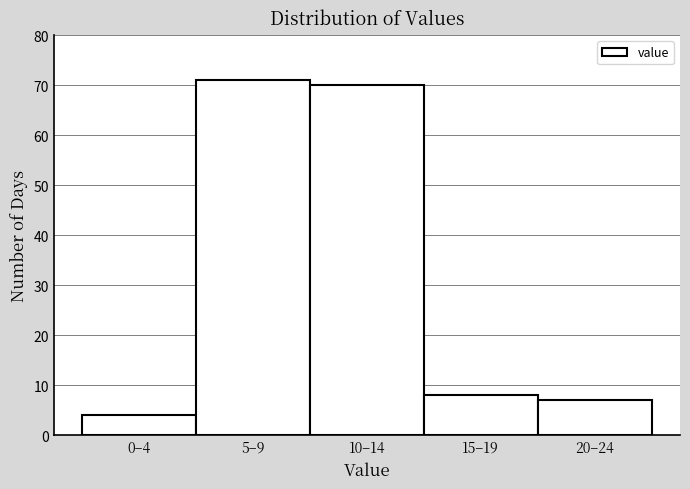

Reading right to left, transcribe all the data shown in this chart.

7	8	70	71	4